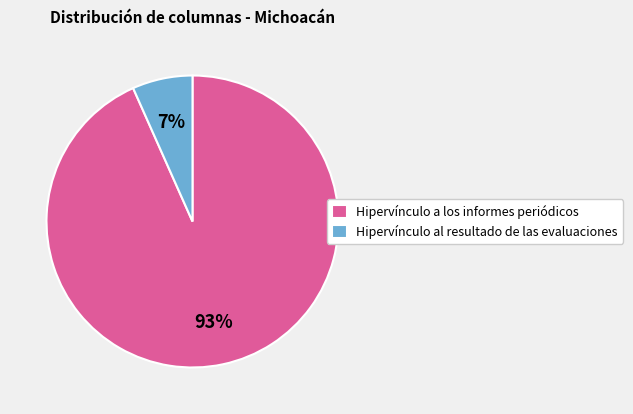

Which has a higher value, Hipervínculo a los informes periódicos or Hipervínculo al resultado de las evaluaciones?

Hipervínculo a los informes periódicos